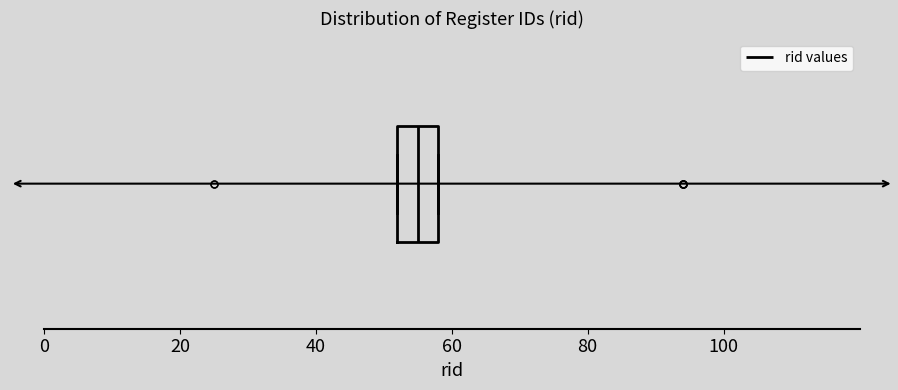

Transcribe this box plot: give where the median line is, the range the box spans, and where the two whiskers end, as read against the x-axis. The values are not printed on the chart, so give them approximately, as read against the axis.

median 56, box 52 to 58, whiskers 52 to 58